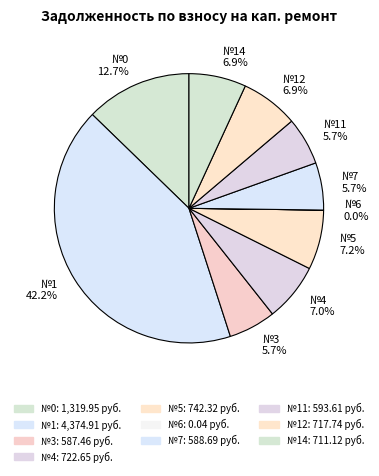

Which slice is the largest?

№1 42.2%